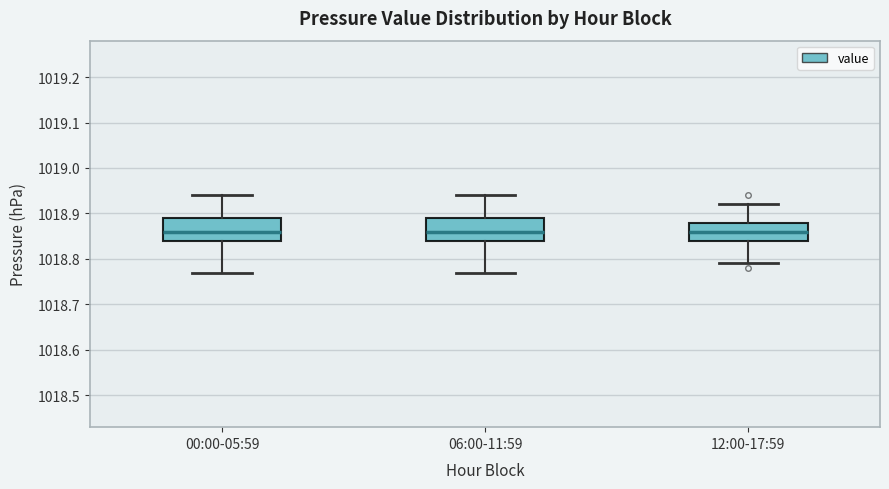

Reading left to right, read every box against the y-axis: the position of its median line, the range the box covers, and the ends of its whiskers. The values are not printed on the chart, so give them approximately, as read against the axis.

00:00-05:59: median 1018.86, box 1018.84 to 1018.89, whiskers 1018.77 to 1018.94
06:00-11:59: median 1018.86, box 1018.84 to 1018.89, whiskers 1018.77 to 1018.94
12:00-17:59: median 1018.86, box 1018.84 to 1018.88, whiskers 1018.79 to 1018.92